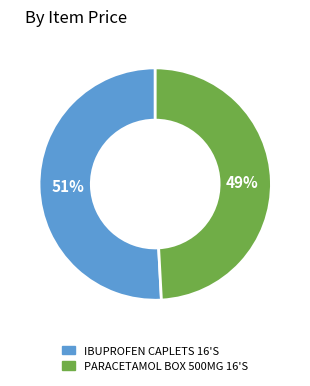

Is there any slice that represents more than half of the pie?

Yes